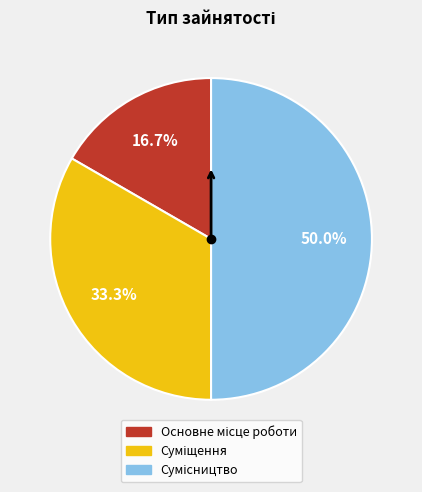

Combined, do Основне місце роботи and Сумісництво account for over 50%?

Yes